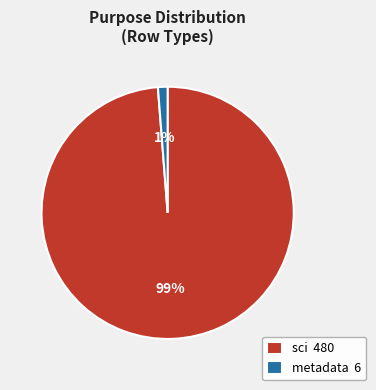

How many segments does this pie chart have?

2